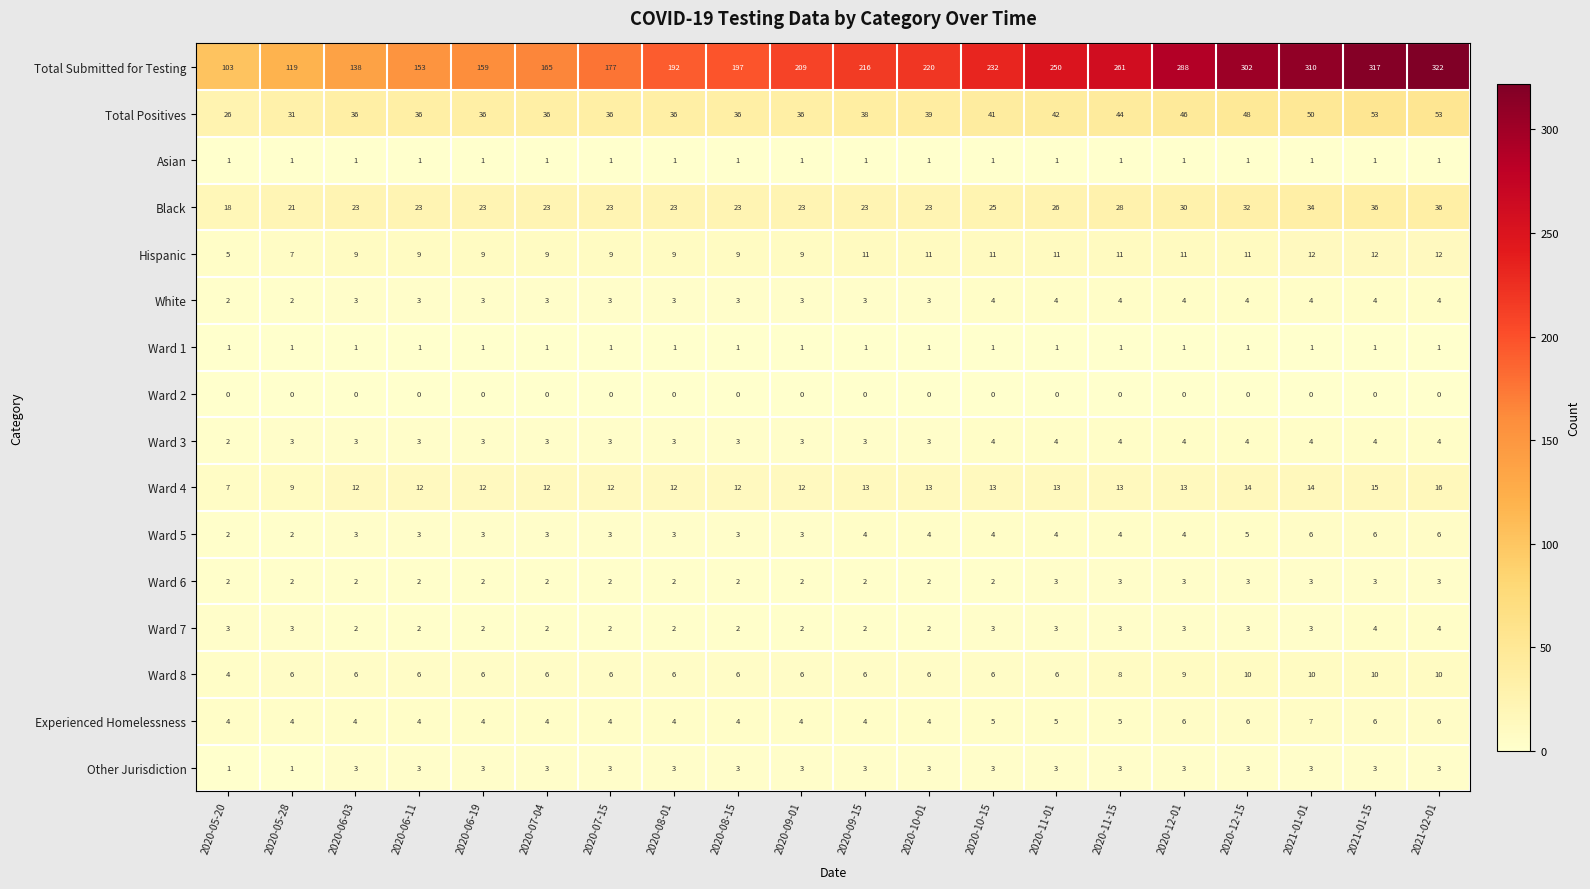

Which series has the largest range (max minus min)?

row_0